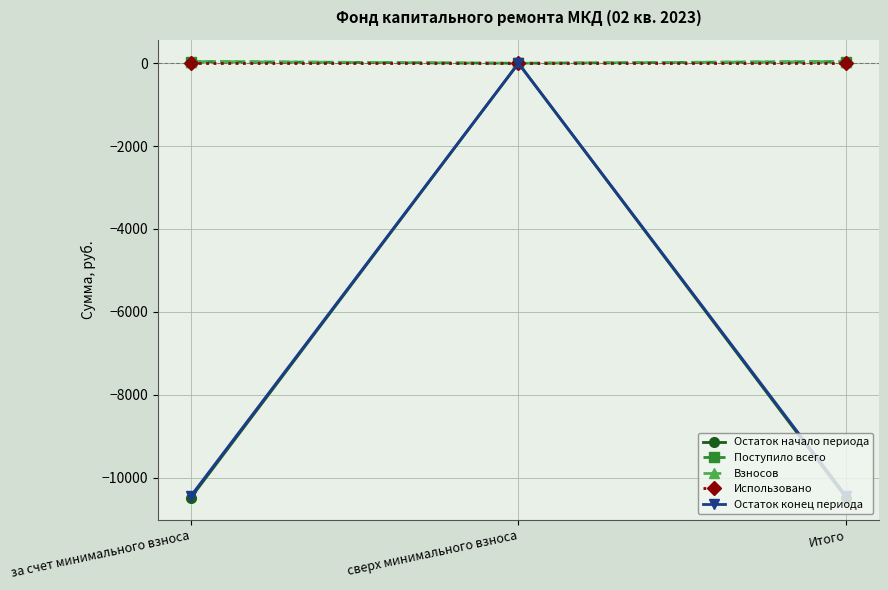

Is the value of Остаток конец периода at сверх минимального взноса greater than the value of Остаток начало периода at Итого?

Yes